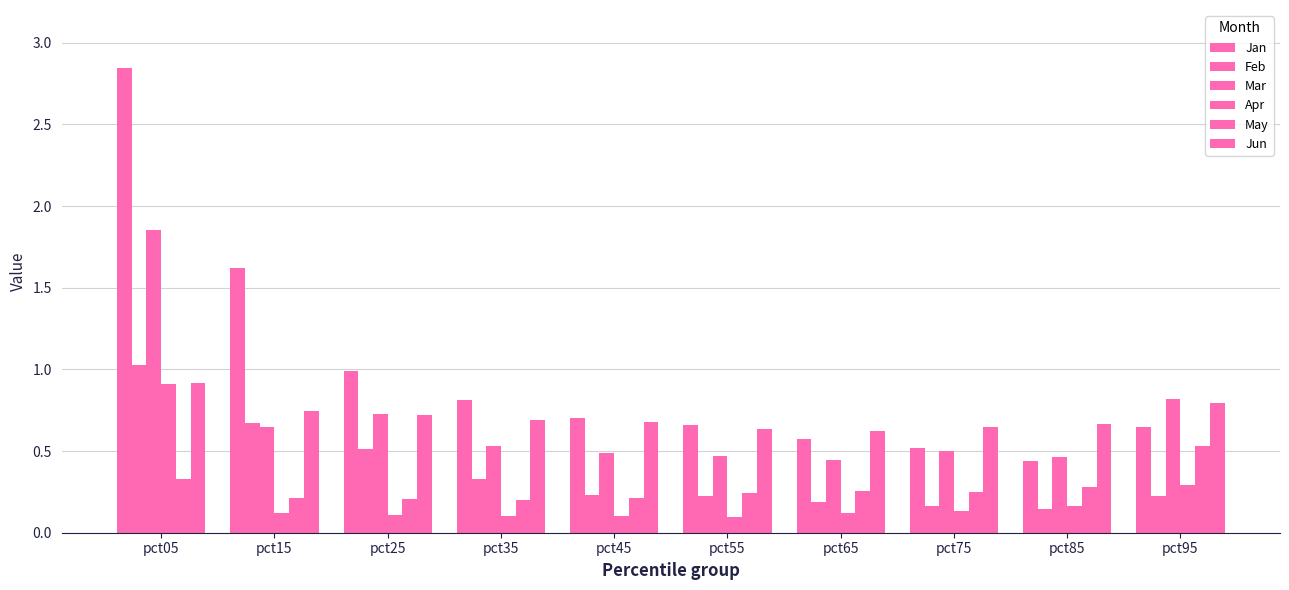

What is the lowest value of the Feb series?

0.1